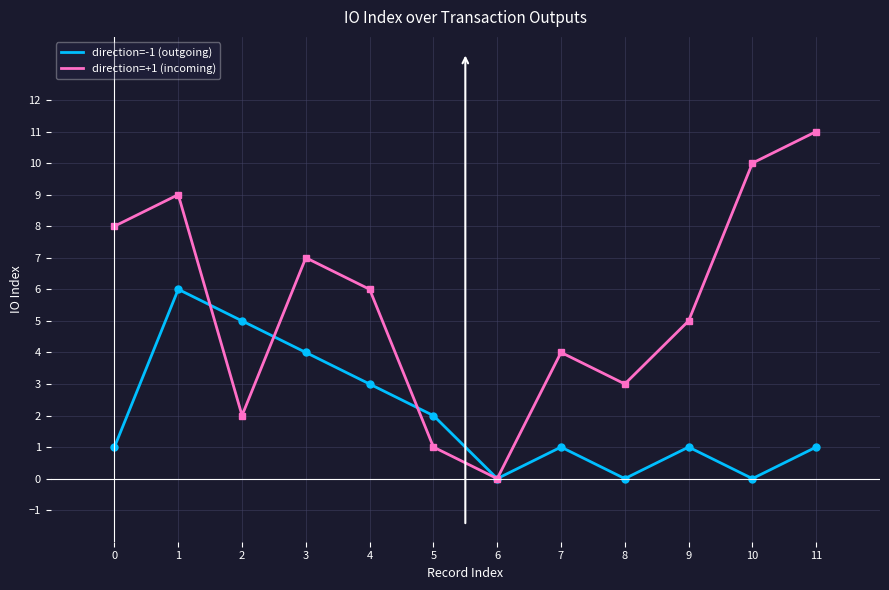

What is the value of the direction=-1 (outgoing) point at the 12th from the left?

1